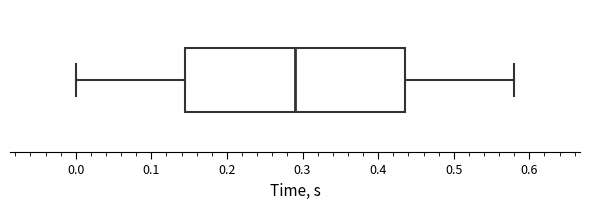

Transcribe this box plot: give where the median line is, the range the box spans, and where the two whiskers end, as read against the x-axis. The values are not printed on the chart, so give them approximately, as read against the axis.

median 0.29, box 0.15 to 0.44, whiskers 0.00 to 0.58